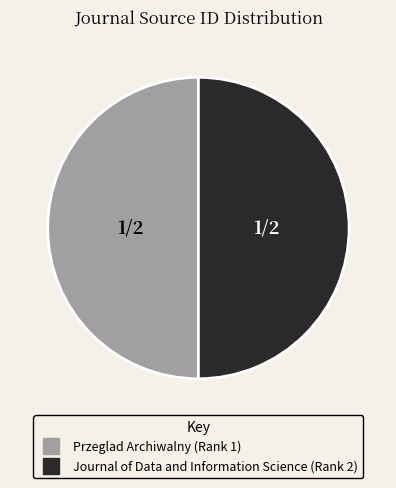

What is the ratio of the value at Journal of Data and Information Science (Rank 2) to the value at Przeglad Archiwalny (Rank 1)?

1.0